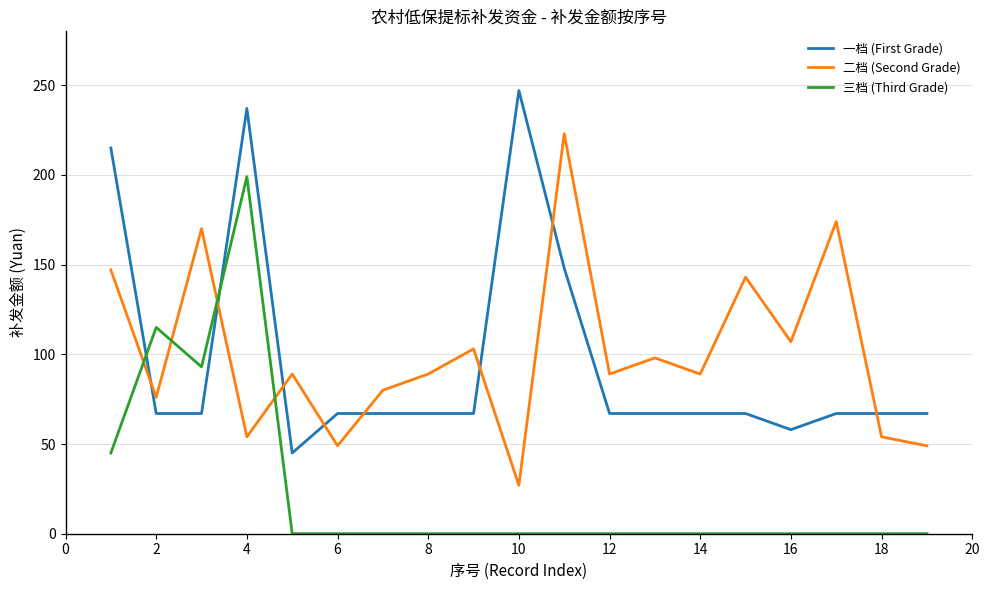

After their last crossing, which series has the higher values: 三档 (Third Grade) or 二档 (Second Grade)?

二档 (Second Grade)